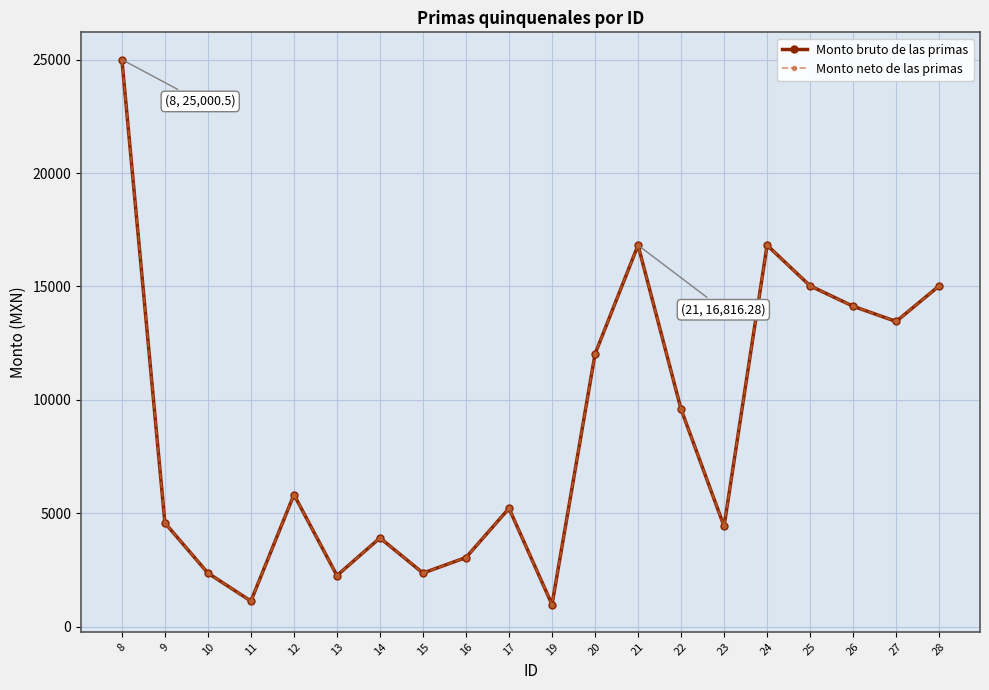

At 9, list the series in order from smallest to largest.

Monto bruto de las primas, Monto neto de las primas